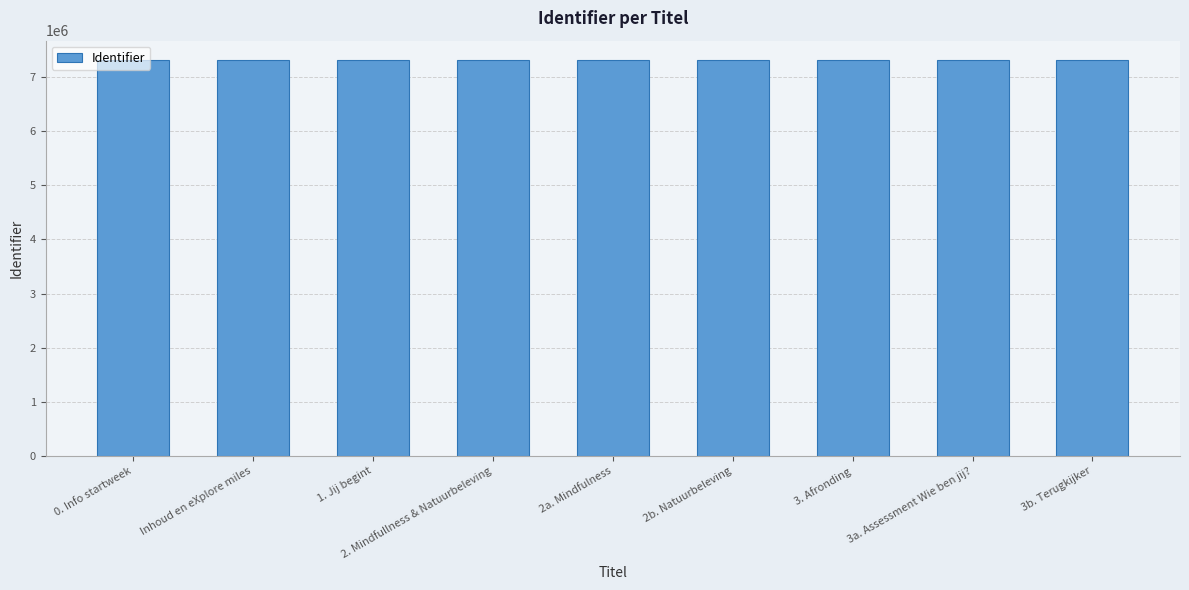

Does the chart contain any negative values?

No